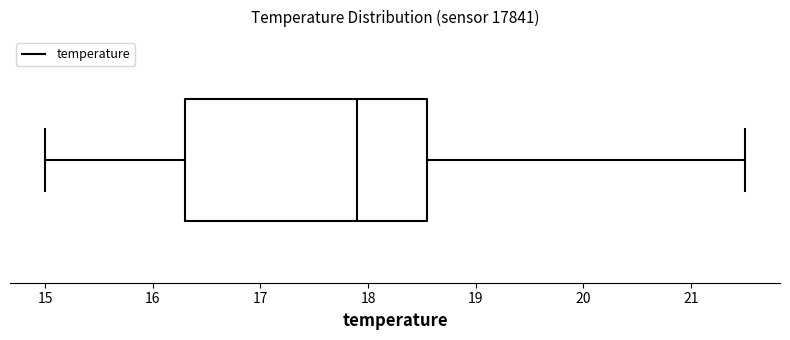

Read this box plot against the x-axis: the position of the median line, the range covered by the box, and the ends of both whiskers. The values are not printed on the chart, so give them approximately, as read against the axis.

median 17.9, box 16.3 to 18.6, whiskers 15.0 to 21.5